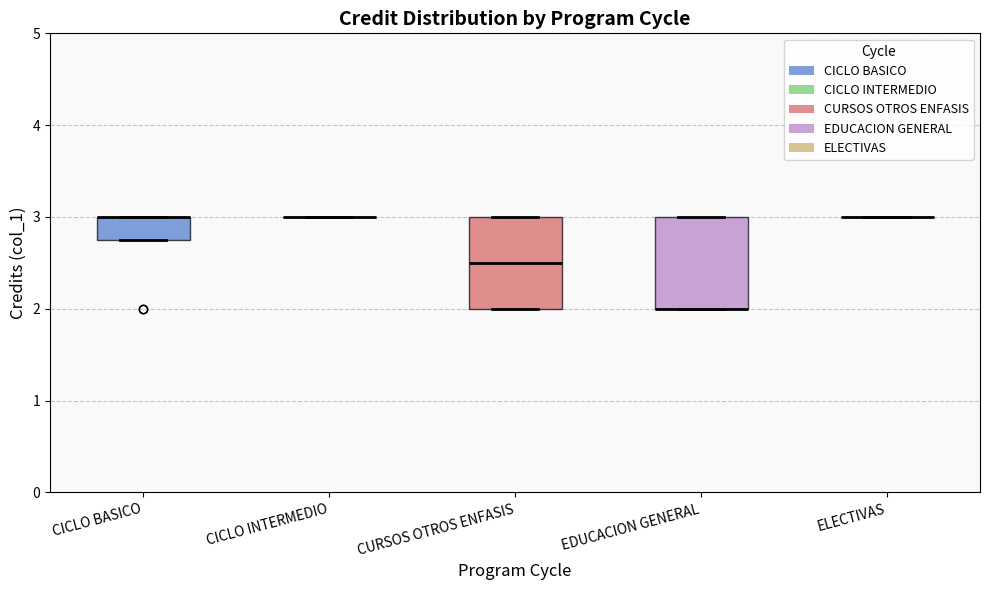

Reading left to right, read every box against the y-axis: the position of its median line, the range the box covers, and the ends of its whiskers. The values are not printed on the chart, so give them approximately, as read against the axis.

CICLO BASICO: median 3.0 (drawn on the box's upper edge), box 2.8 to 3.0, whiskers 2.8 to 3.0
CICLO INTERMEDIO: box collapsed to a line at 3.0, whiskers 3.0 to 3.0
CURSOS OTROS ENFASIS: median 2.5, box 2.0 to 3.0, whiskers 2.0 to 3.0
EDUCACION GENERAL: median 2.0 (drawn on the box's lower edge), box 2.0 to 3.0, whiskers 2.0 to 3.0
ELECTIVAS: box collapsed to a line at 3.0, whiskers 3.0 to 3.0